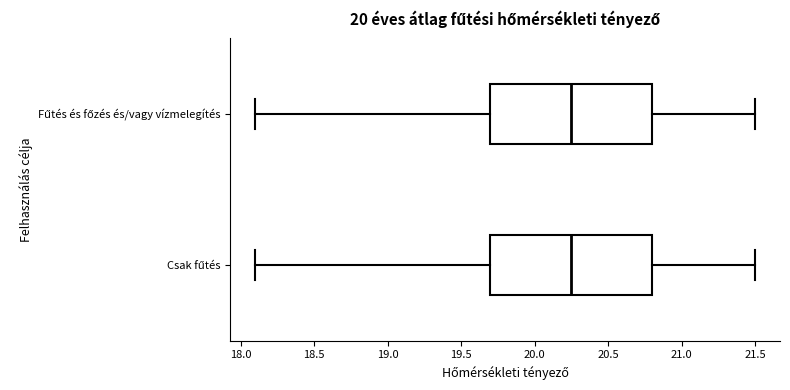

Reading bottom to top, transcribe this box plot: for each box, give where its median line is, the range the box spans, and where its two whiskers end, as read against the x-axis. The values are not printed on the chart, so give them approximately, as read against the axis.

Csak fűtés: median 20.25, box 19.70 to 20.80, whiskers 18.10 to 21.50
Fűtés és főzés és/vagy vízmelegítés: median 20.25, box 19.70 to 20.80, whiskers 18.10 to 21.50